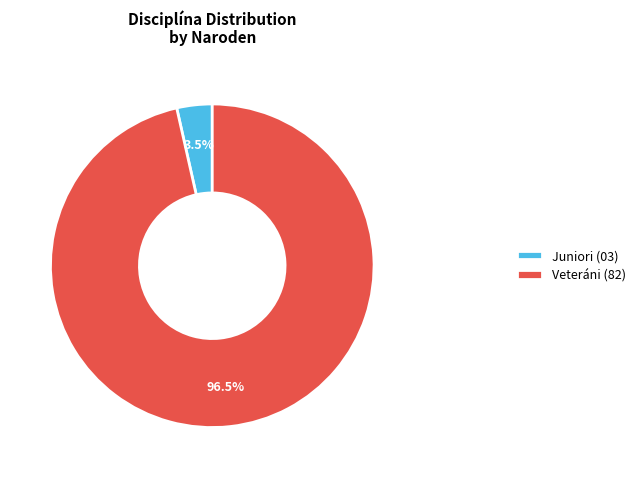

Which has a higher value, Veteráni (82) or Juniori (03)?

Veteráni (82)